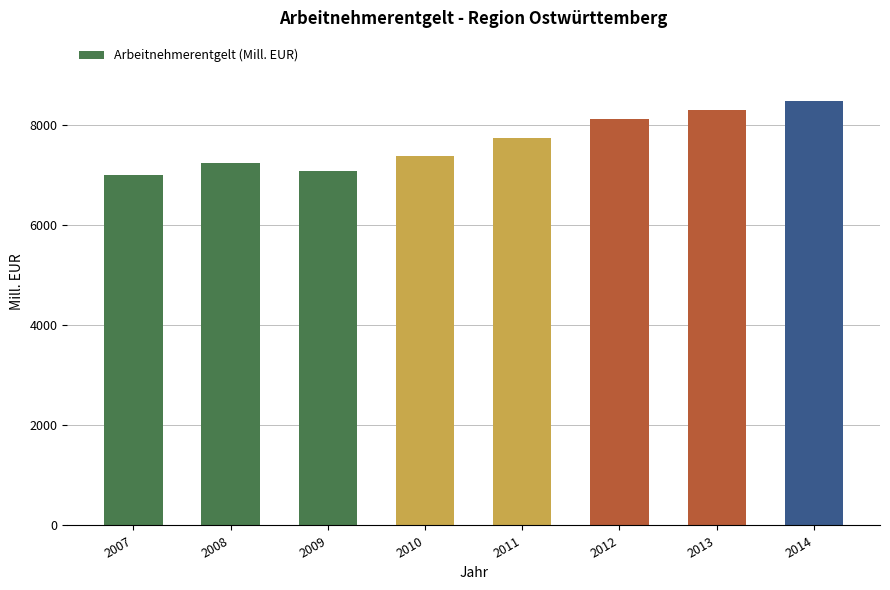

True or false: the data shows 1872.1 at 2008.

False